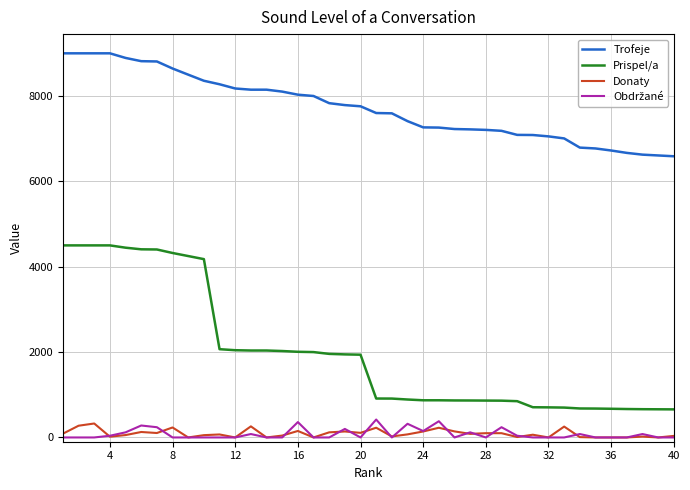

What is the lowest value of the Trofeje series?

6588